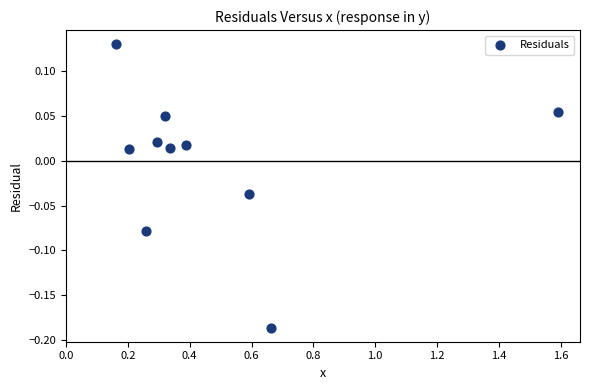

What is the range of X values (max minus min)?

1.4